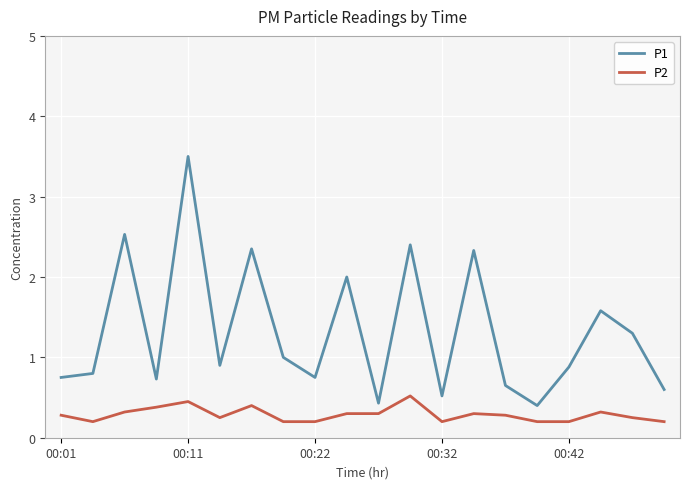

Does the chart display data point markers on the line(s)?

No